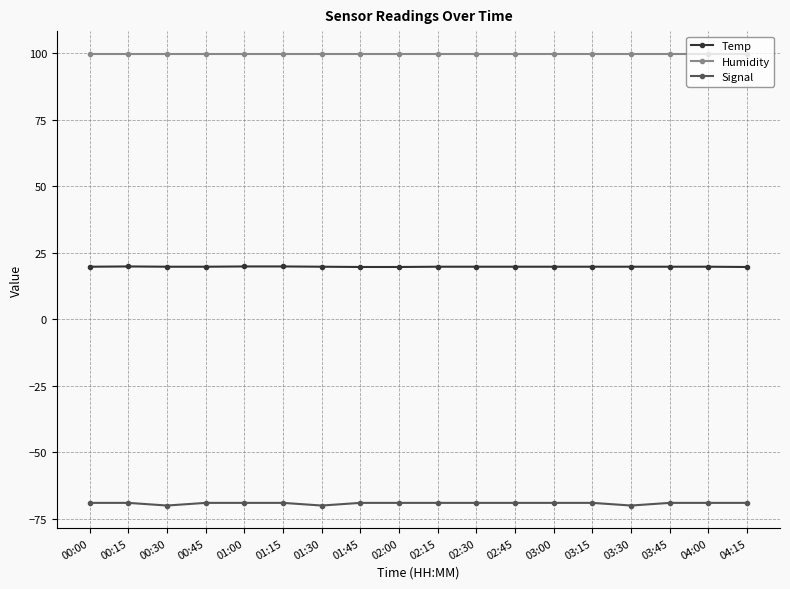

Rank the series by their maximum value, from lowest to highest.

Signal, Temp, Humidity